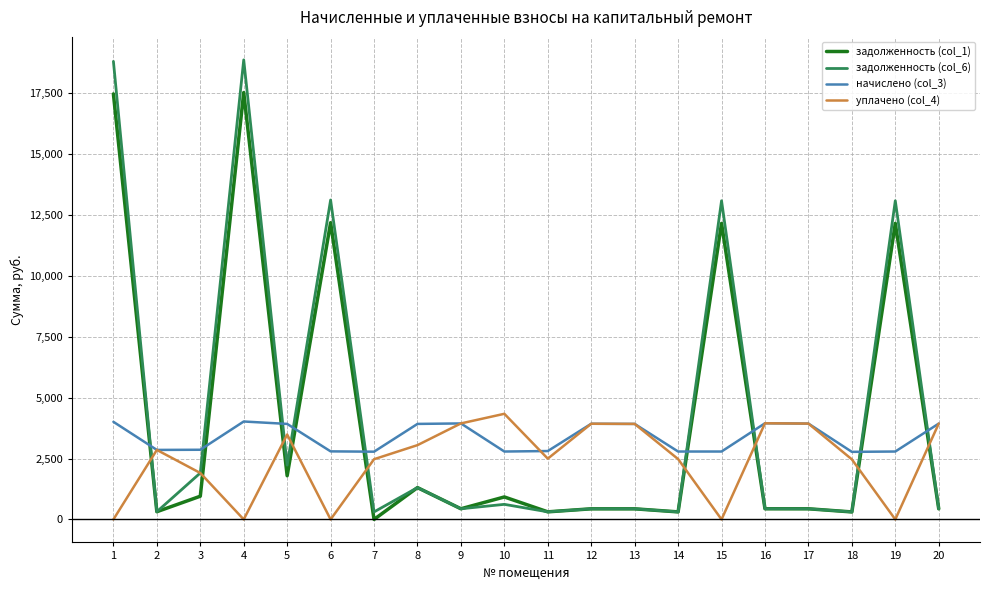

What is the spread (max minus min) of values at 19?

13077.0